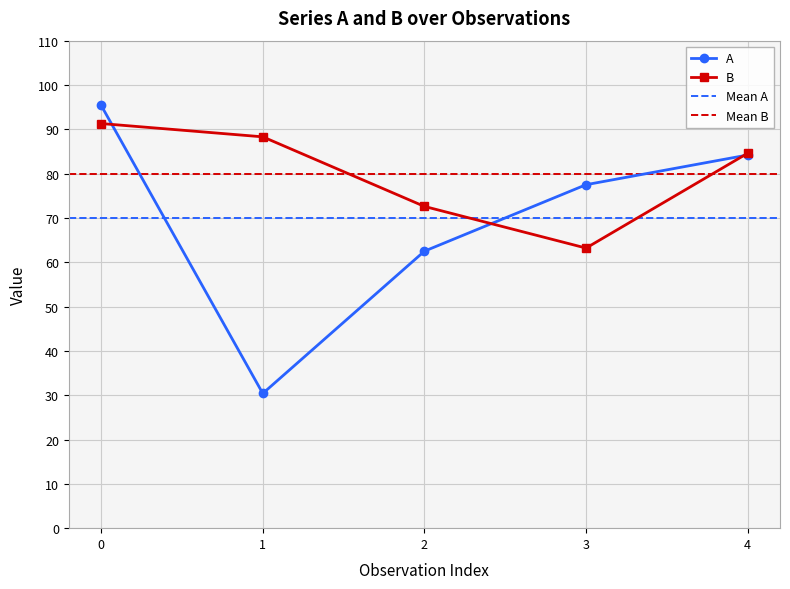

Rank the categories by A value from lowest to highest.

1, 2, 3, 4, 0